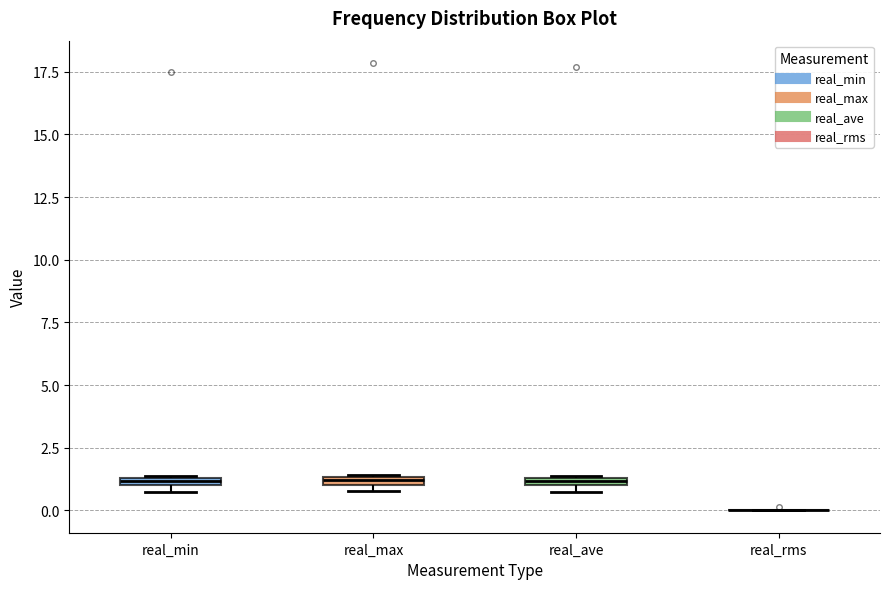

Where is the lower edge of the box for real_min on the y-axis? The values are not printed on the chart, so give them approximately, as read against the axis.

1.0